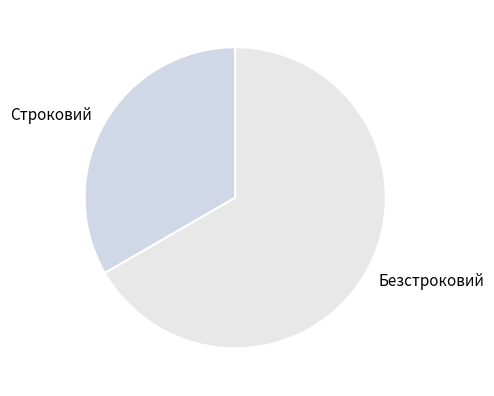

Which slice is the largest?

Безстроковий